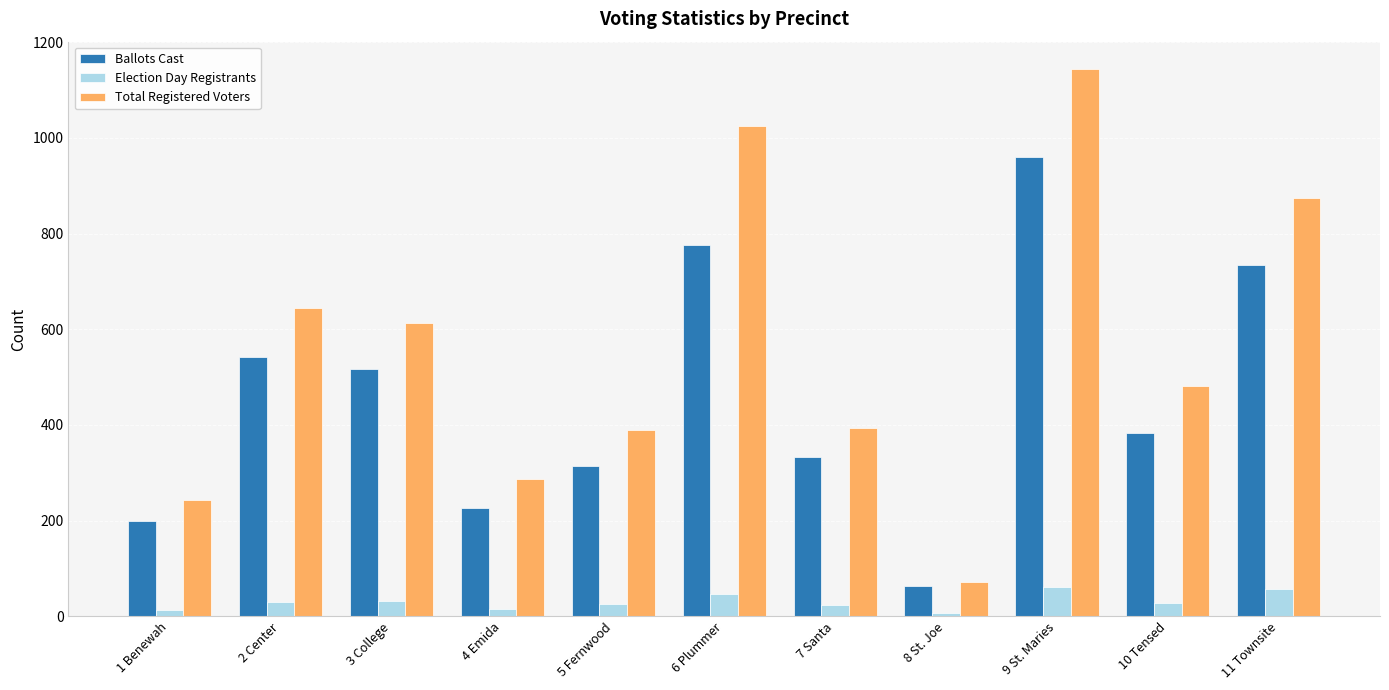

What is the label of the 4th bar from the left?

4 Emida